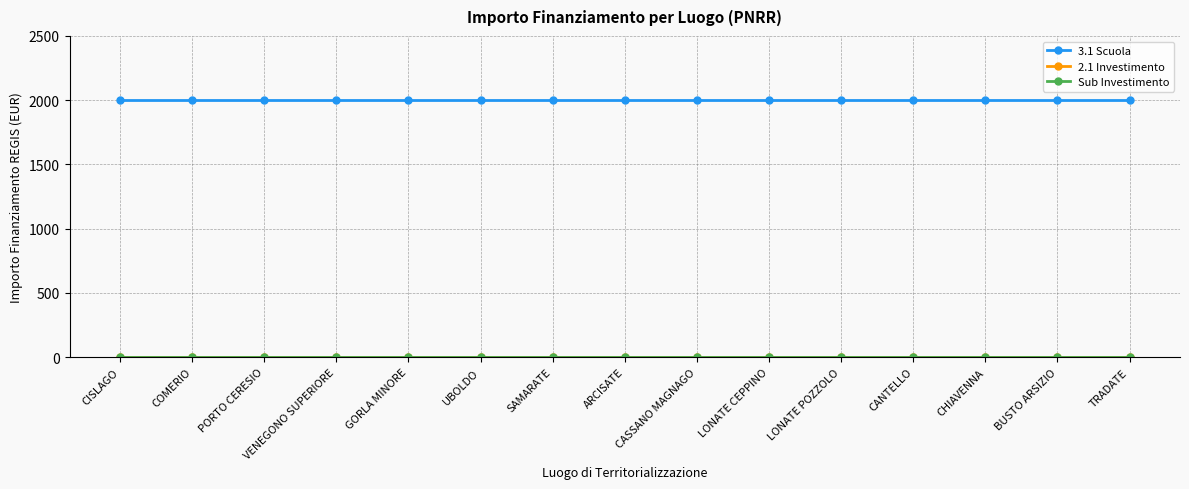

How many lines are shown in the chart?

3